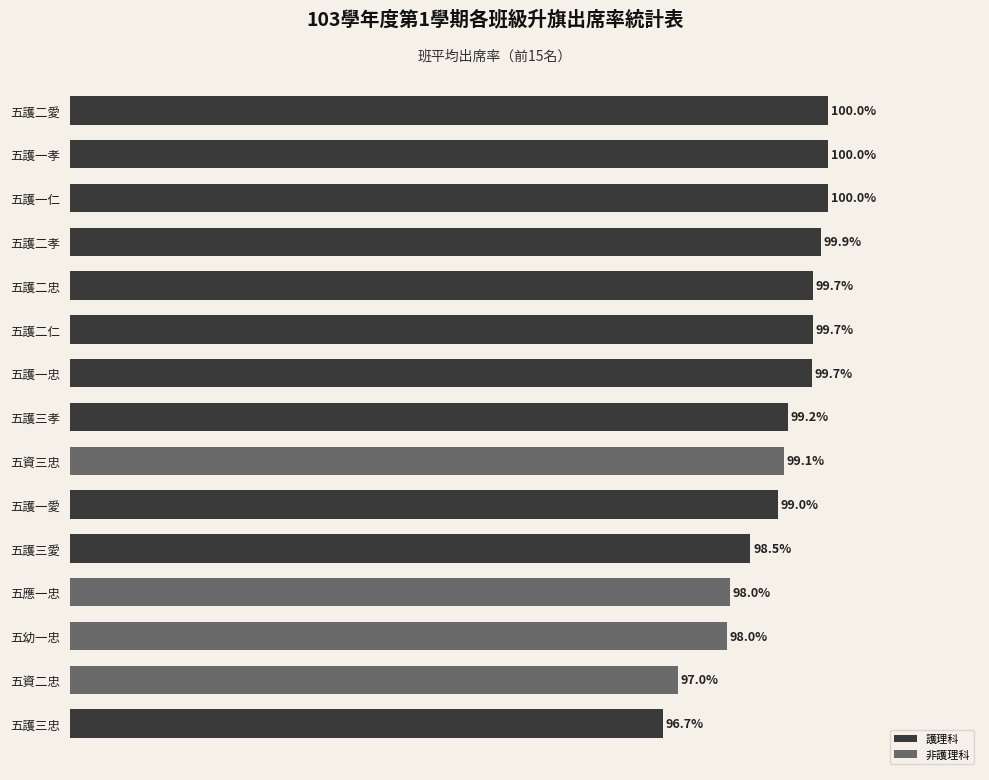

What is the label of the 12th bar from the top?

五應一忠